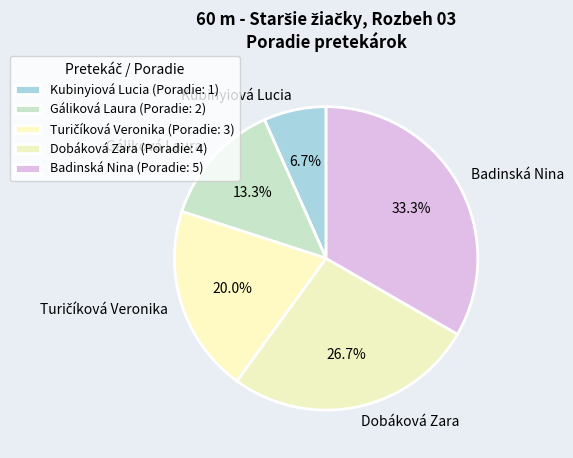

Is there a majority slice in this chart?

No